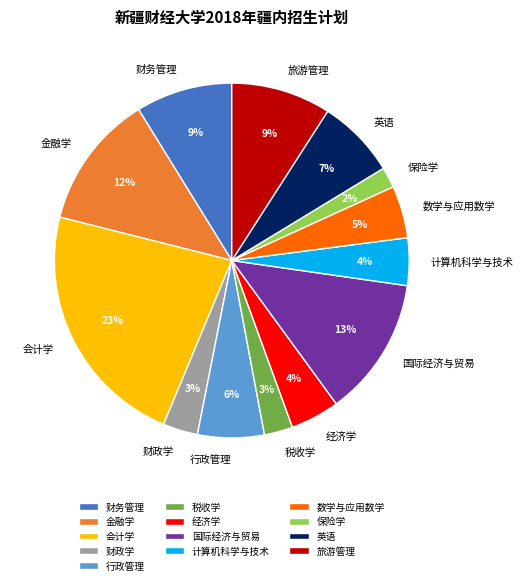

Does 计算机科学与技术 represent more than half of the total?

No